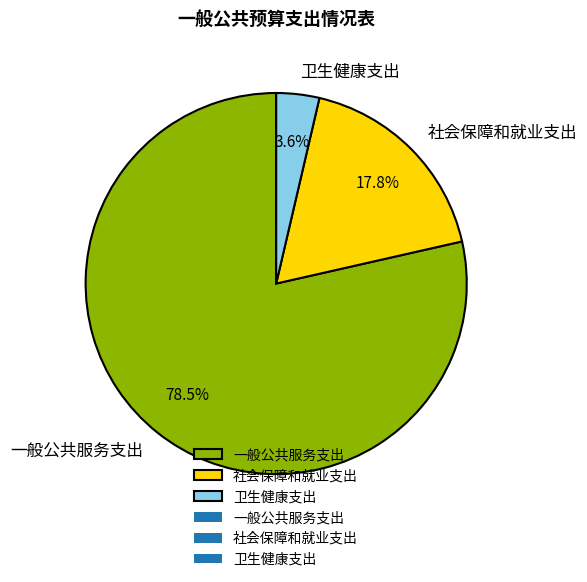

Combined, what portion of the pie is 社会保障和就业支出 and 一般公共服务支出?

96.4%